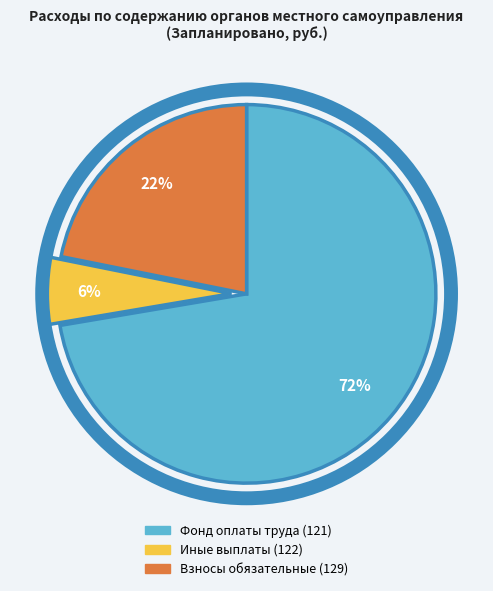

Does any single category account for the majority?

Yes